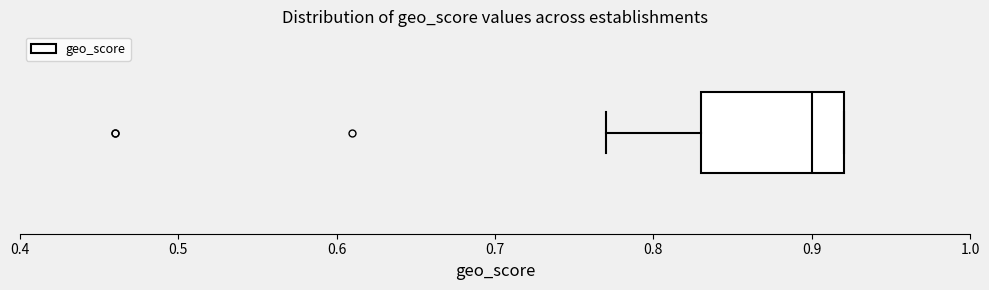

Where does the median line of the box sit on the x-axis? The values are not printed on the chart, so give them approximately, as read against the axis.

0.90